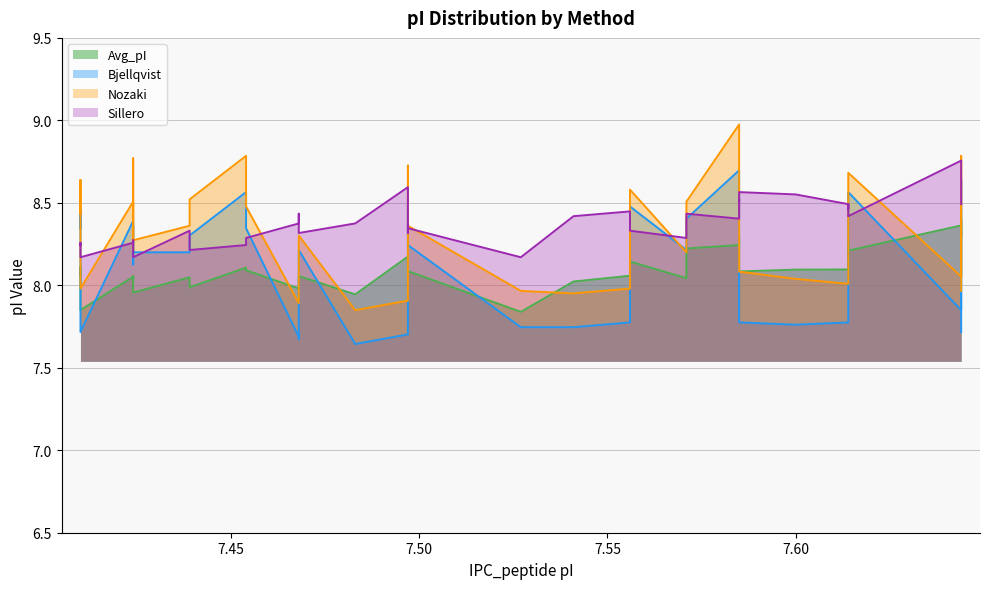

True or false: Avg_pI and Sillero intersect in this chart.

False